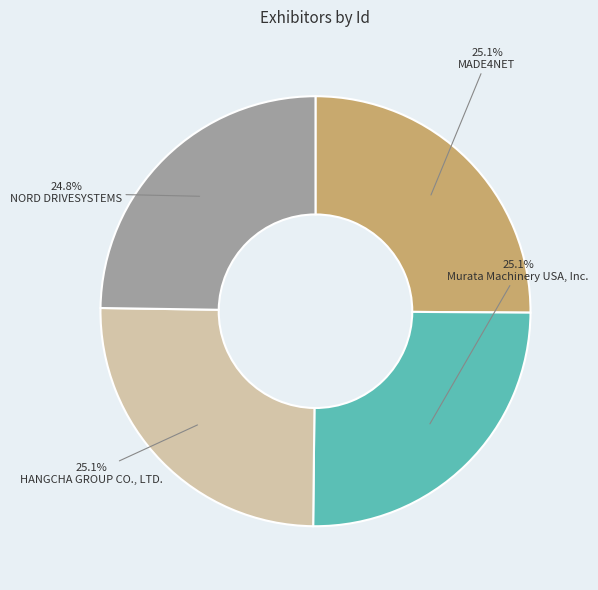

Count the number of slices in the pie.

4